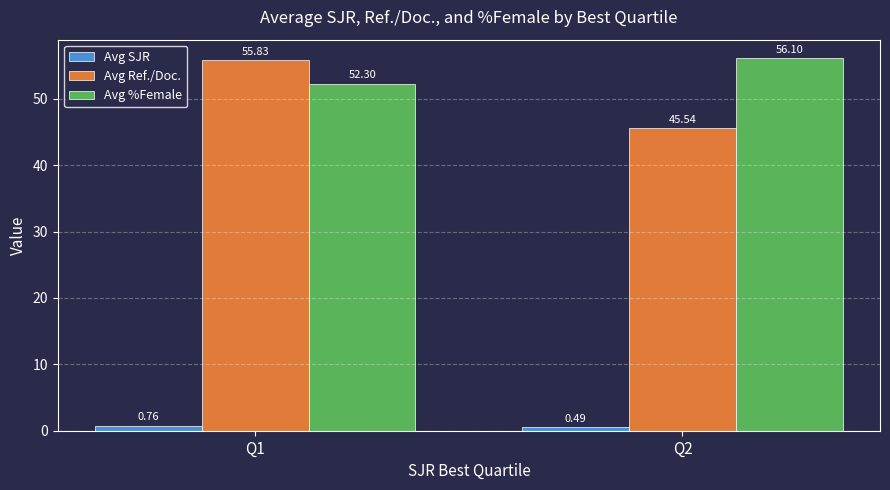

What is the sum of all Avg Ref./Doc. values?

101.4